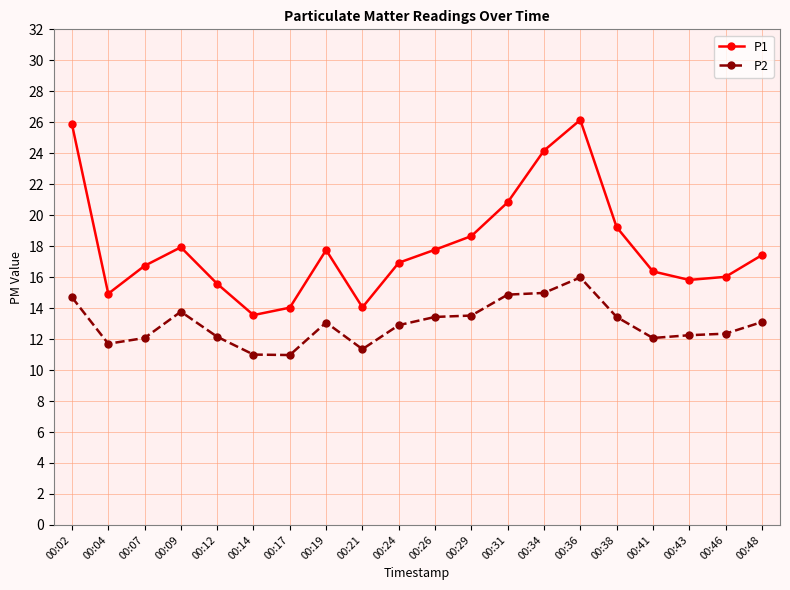

How many interior local valleys does the P1 series have?

4